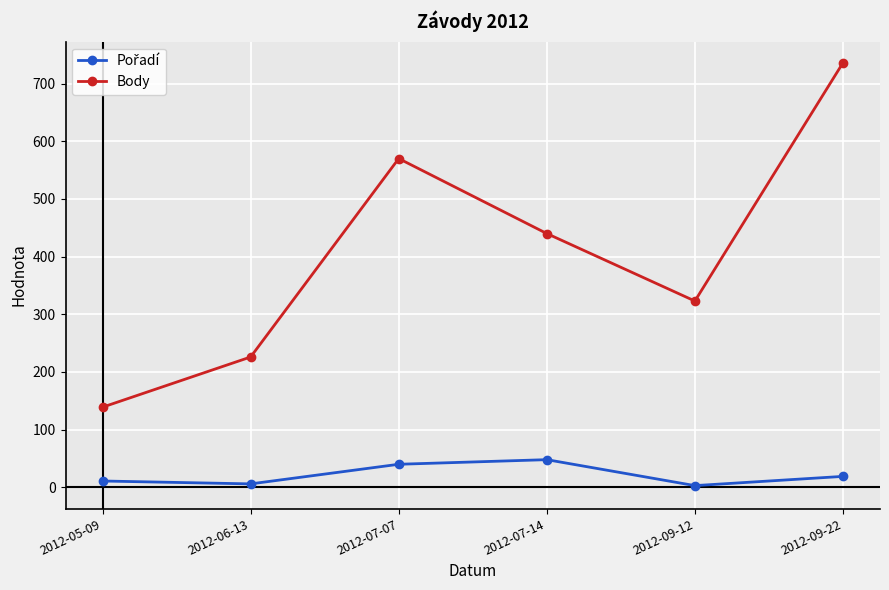

What is the label of the 5th point from the right?

2012-06-13